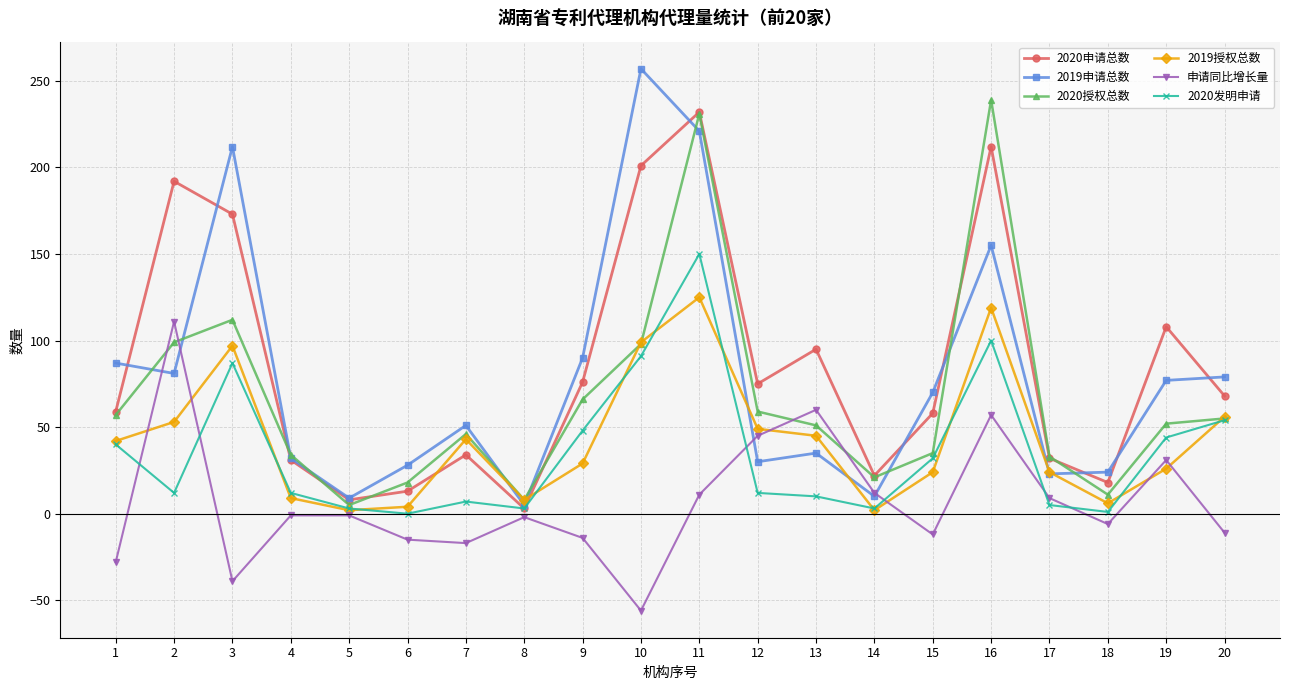

The 2020申请总数 series shows 8 at 5. True or false?

True